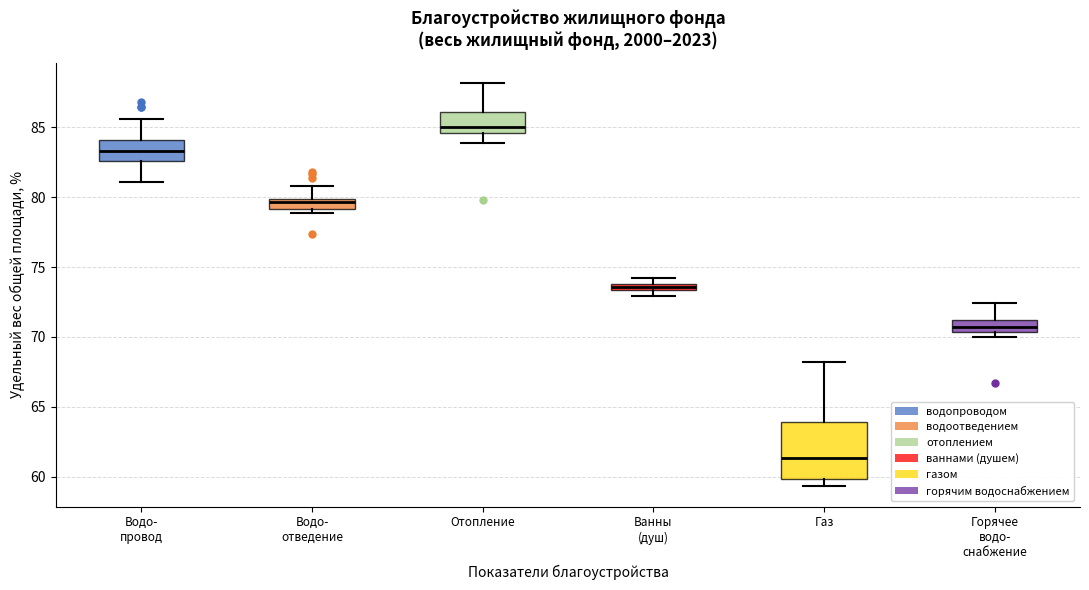

Which box's median line is the highest?

Отопление